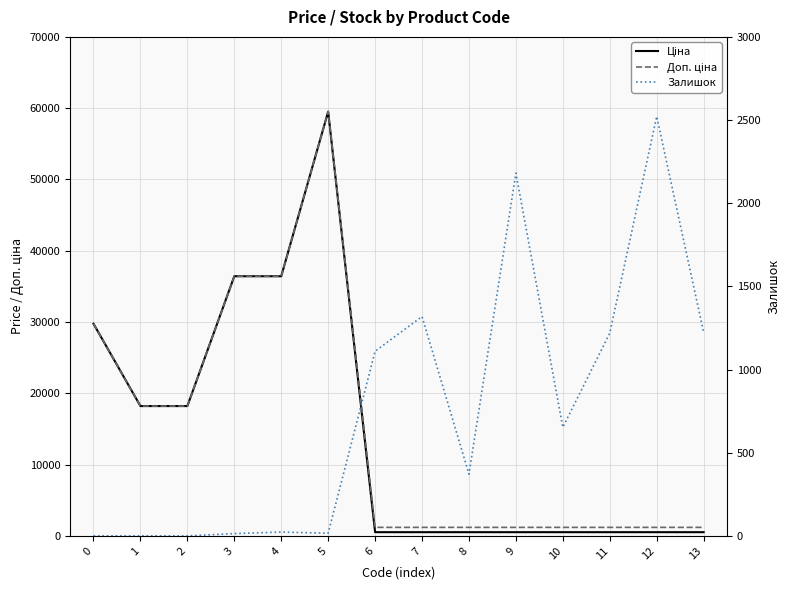

Is this an area chart (filled region under the line)?

No